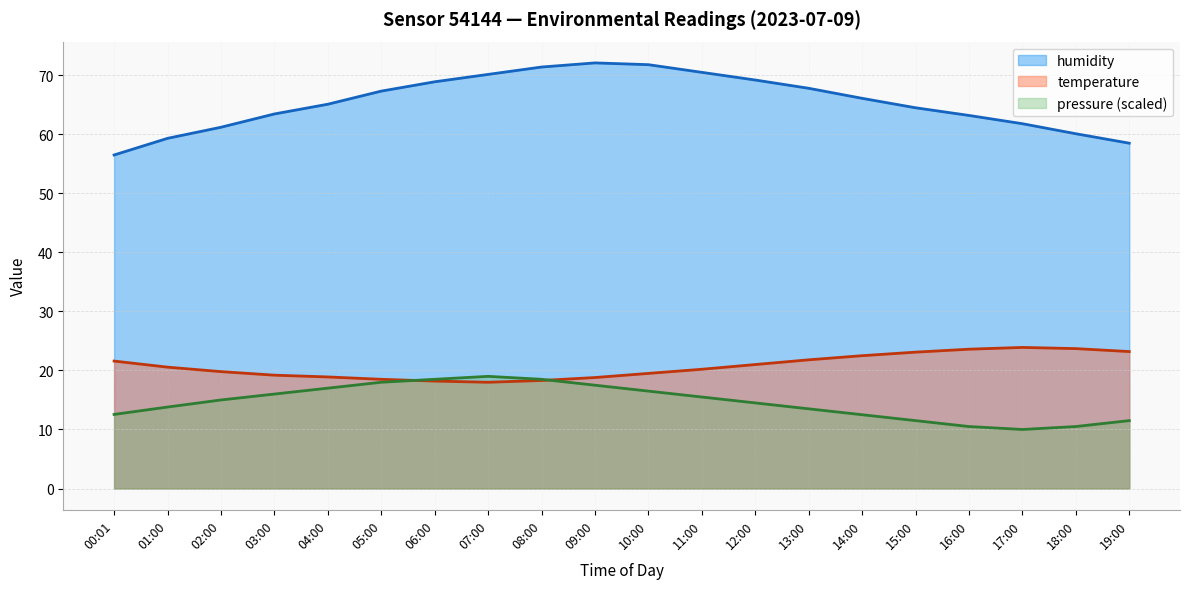

True or false: humidity and pressure cross at least once.

False